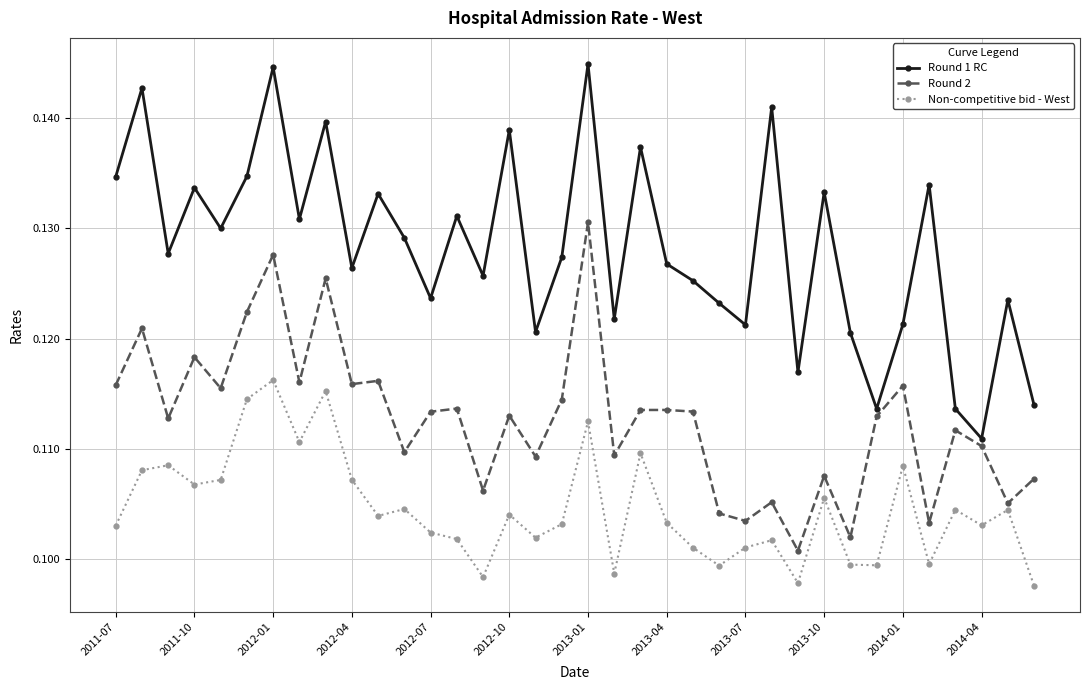

Rank the series by their average value, from highest to lowest.

Round 1 RC, Round 2, Non-competitive bid - West